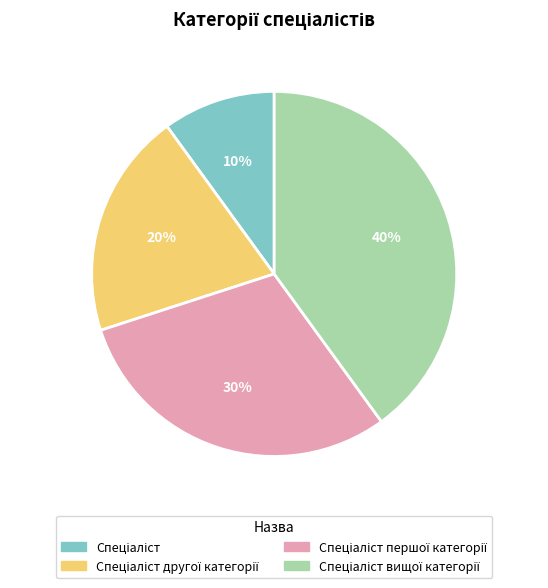

Is there a majority slice in this chart?

No